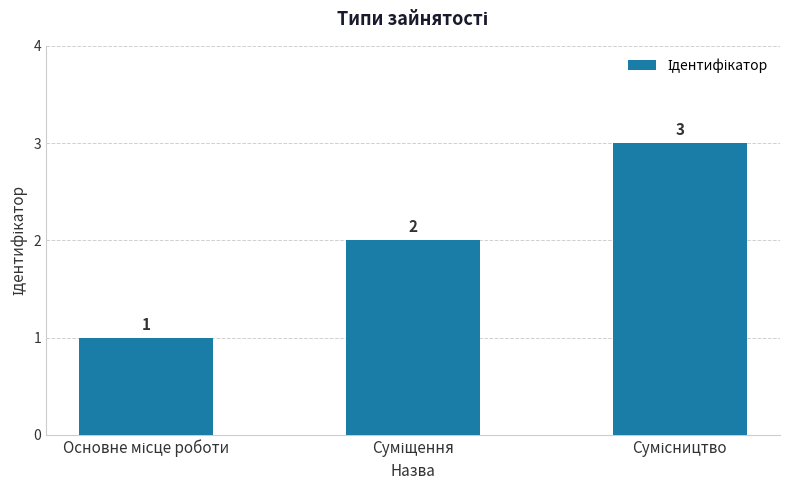

What is the greatest value displayed?

3